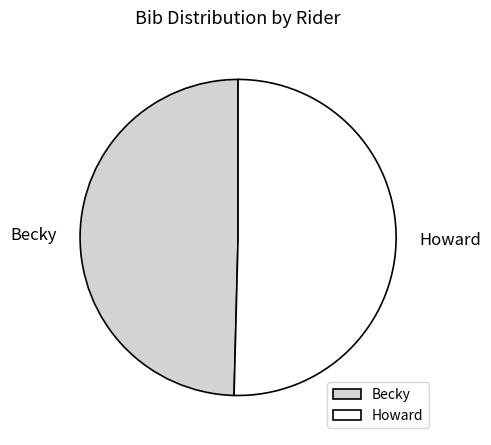

The Becky slice represents 50% of the pie. True or false?

True